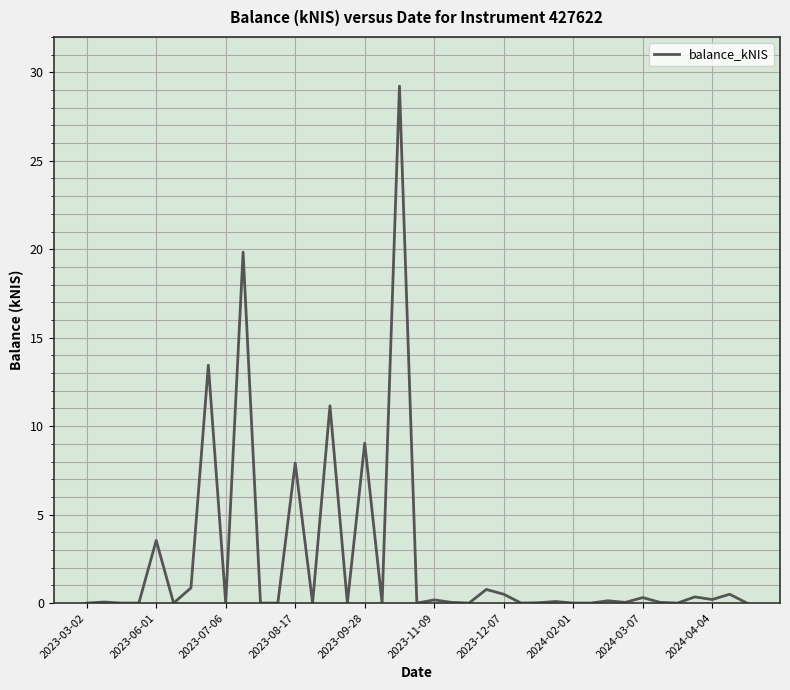

What is the difference between the maximum and minimum values?

29.2